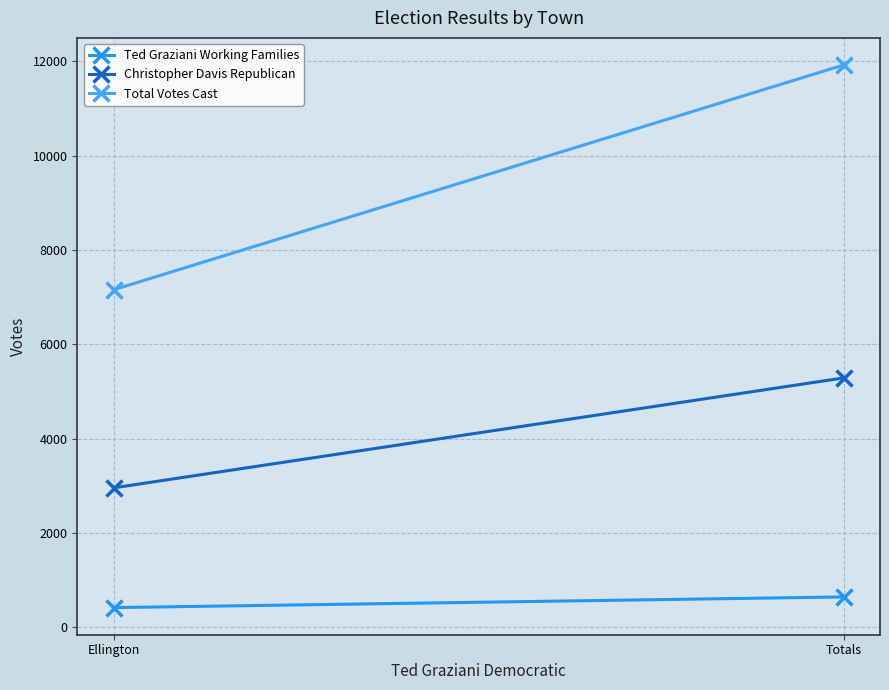

What is the average value of the Christopher Davis Republican series?

4124